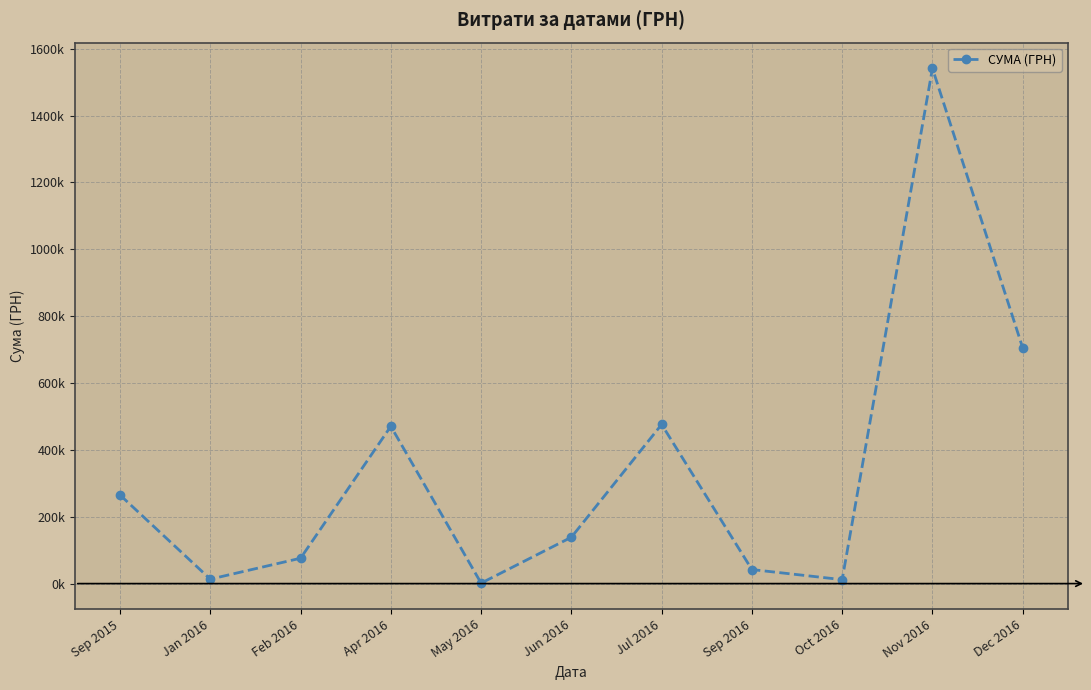

Does the chart have visible grid lines?

Yes